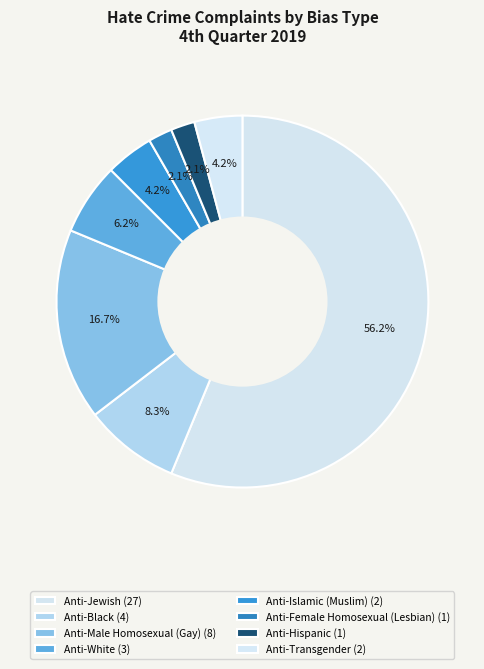

Count the number of slices in the pie.

8